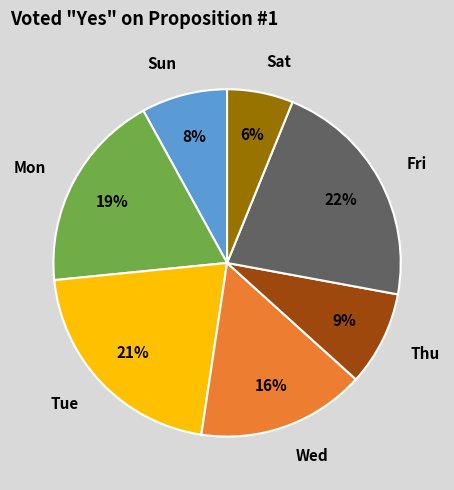

Between Wed and Thu, which is larger?

Wed